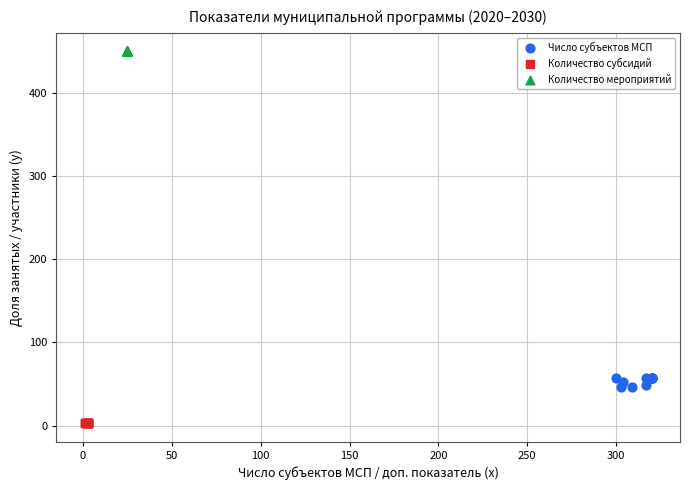

Which series contains the highest Y value?

Количество мероприятий